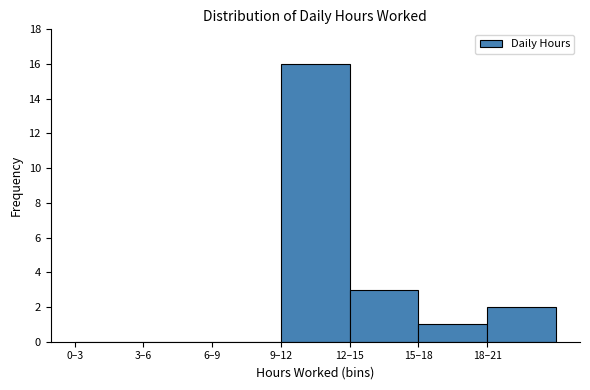

Where is the data nearest to the value 8?

12–15